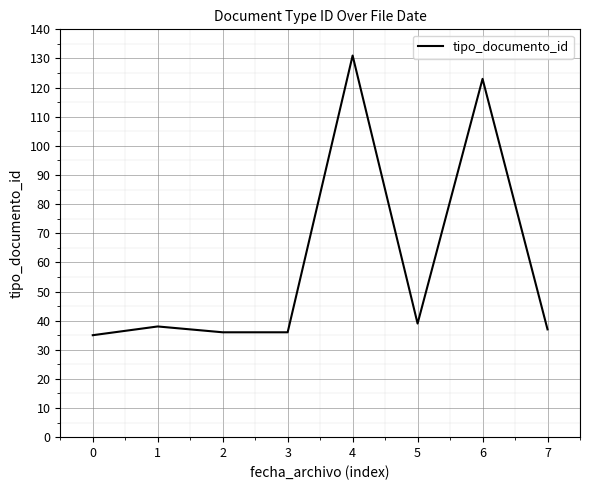

Where is the data nearest to the value 83?

6